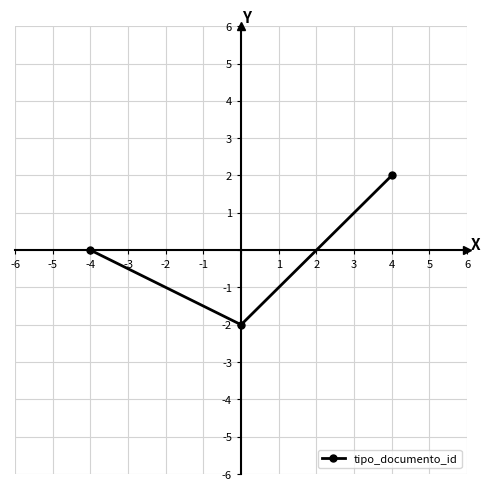

Reading left to right, extract all data points from this chart.

0	-2	2